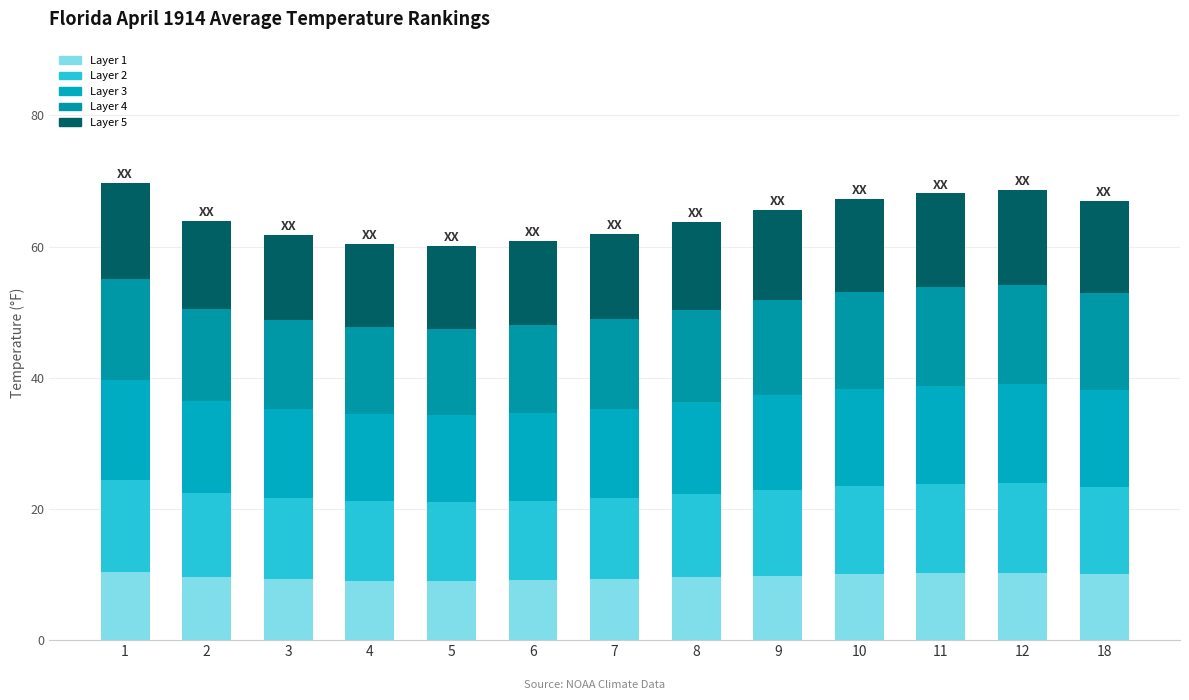

Rank the series by their maximum value, from lowest to highest.

Layer 1, Layer 2, Layer 5, Layer 3, Layer 4